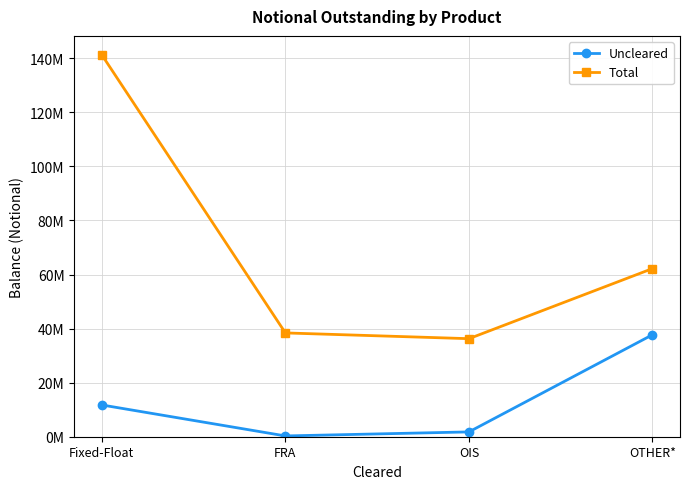

Between OIS and OTHER*, which series saw the biggest shift?

Uncleared